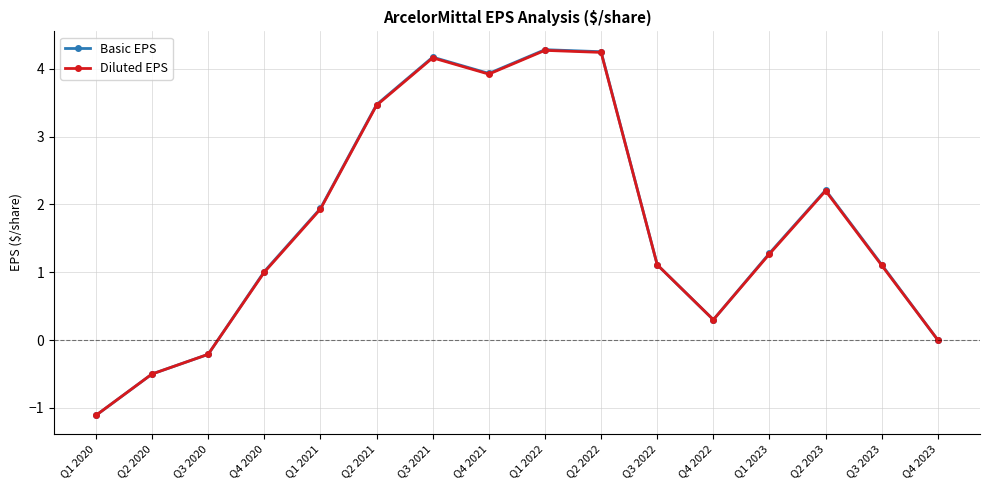

The Basic EPS series shows 2.2 at Q2 2021. True or false?

False